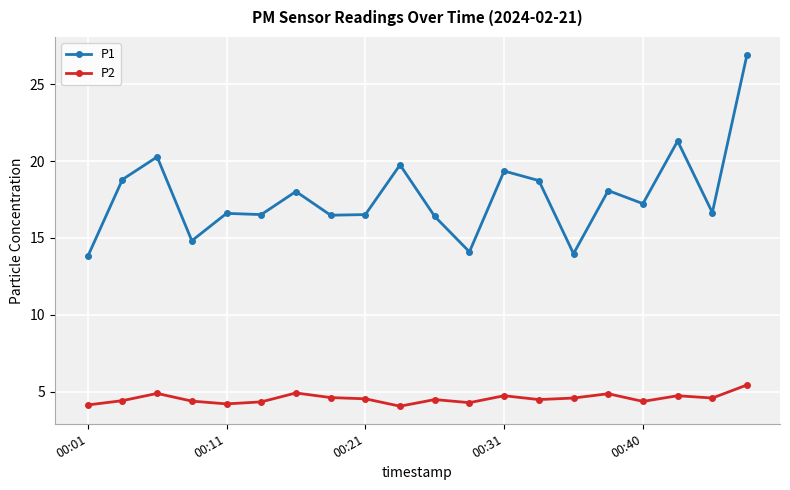

Which series has the widest spread of values?

P1